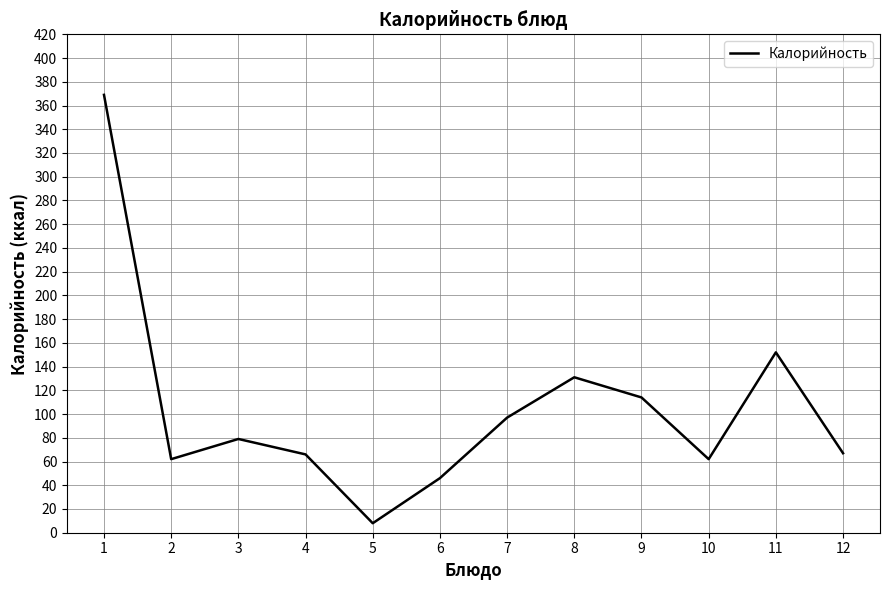

Which label corresponds to the largest value in the chart?

1